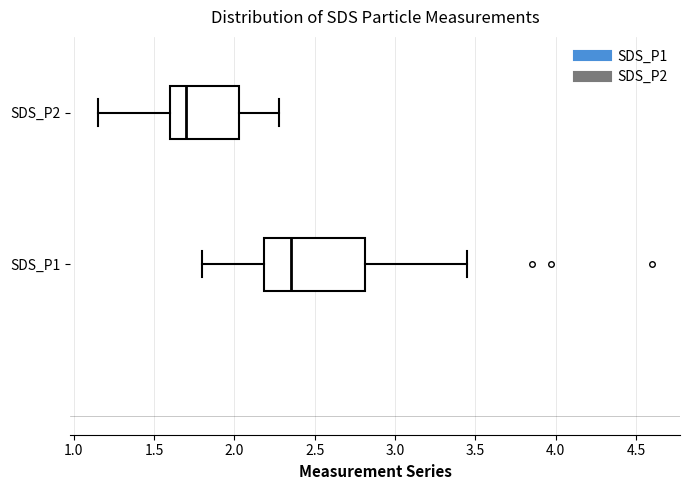

Where is the right edge of the box for SDS_P2 on the x-axis? The values are not printed on the chart, so give them approximately, as read against the axis.

2.05